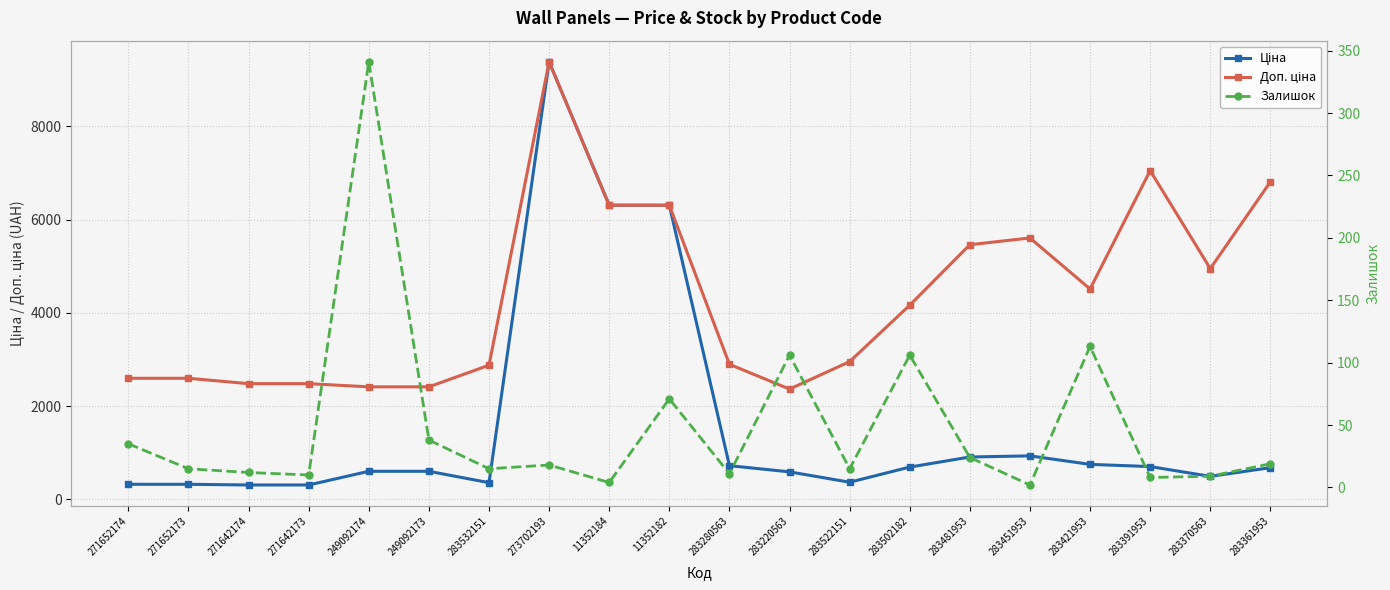

What is the difference between the second highest and second lowest values in the Доп. ціна series?

4636.5